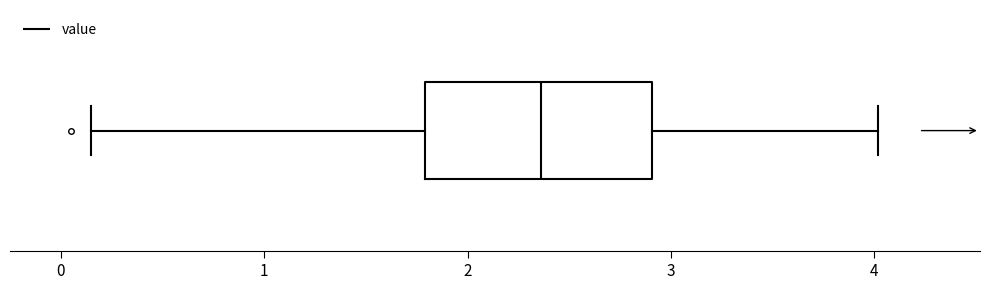

Where does the right whisker of the box end on the x-axis? The values are not printed on the chart, so give them approximately, as read against the axis.

4.0